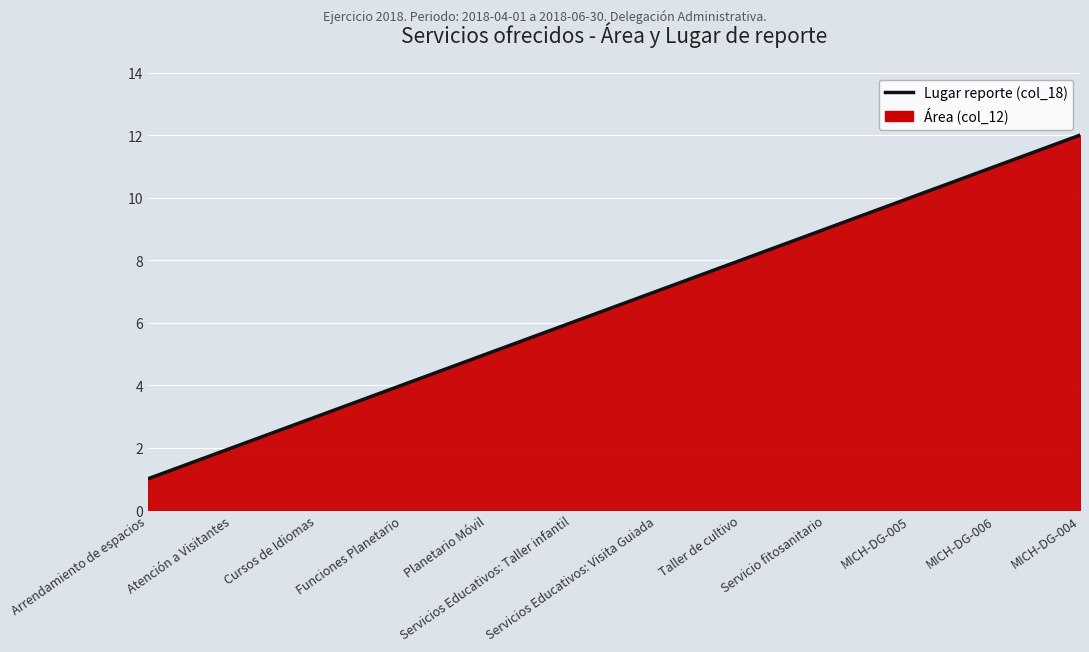

How many data points are less than 7?

6